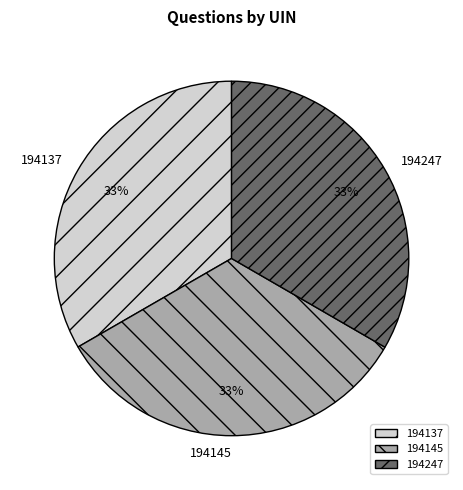

Is it true that 194145 is 33% of the pie?

True